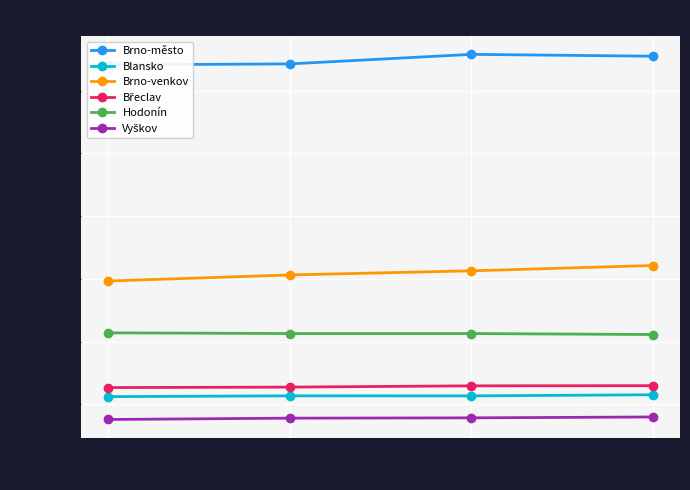

What is the highest value of the Břeclav series?

114978